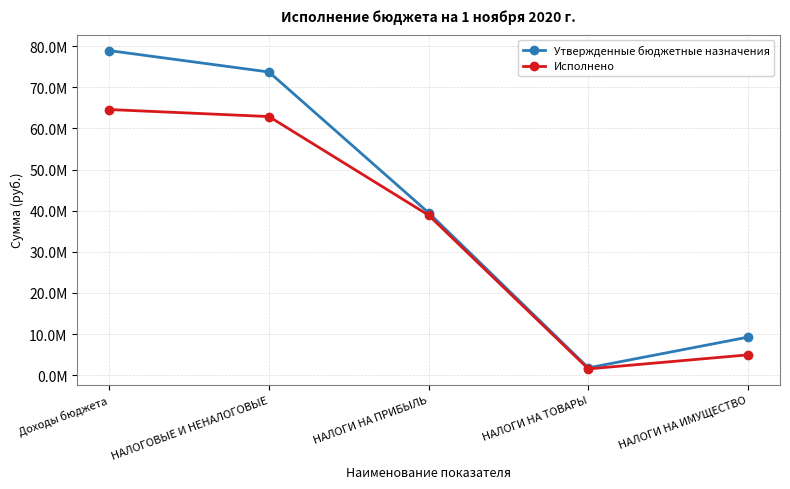

Which category has the lowest value across all series?

НАЛОГИ НА ТОВАРЫ